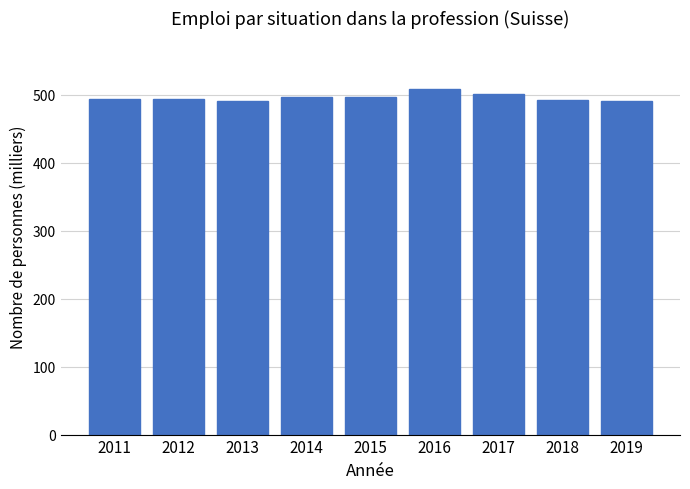

Approximately how many times larger is the value at 2013 compared to 2018?

1.0